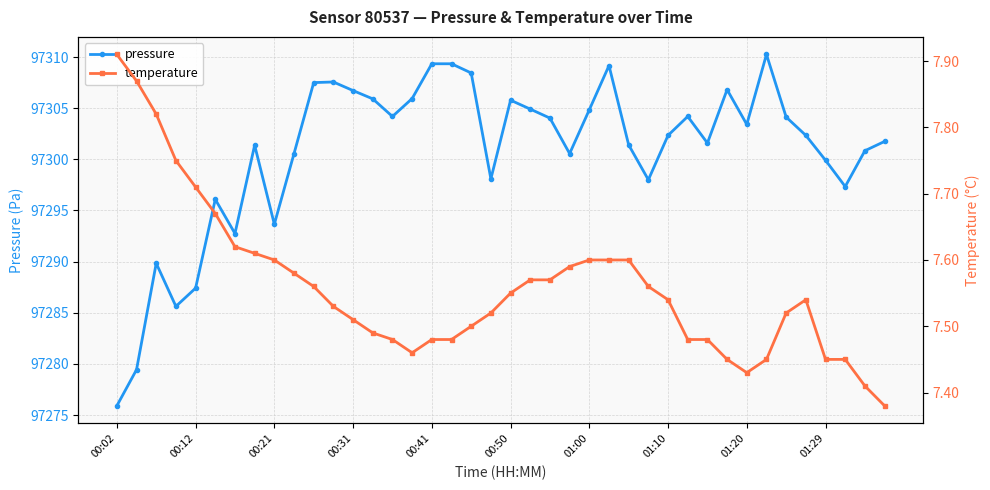

How many interior local valleys does the pressure series have?

10